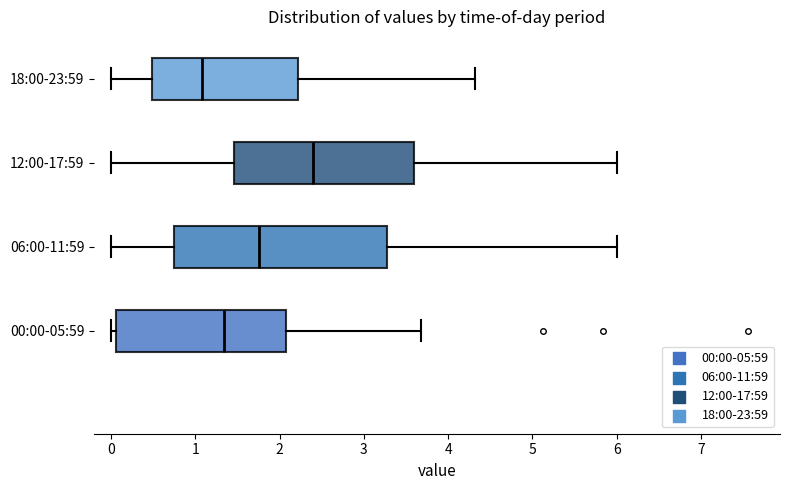

Comparing the boxes themselves (not the whiskers), which one is the widest?

06:00-11:59